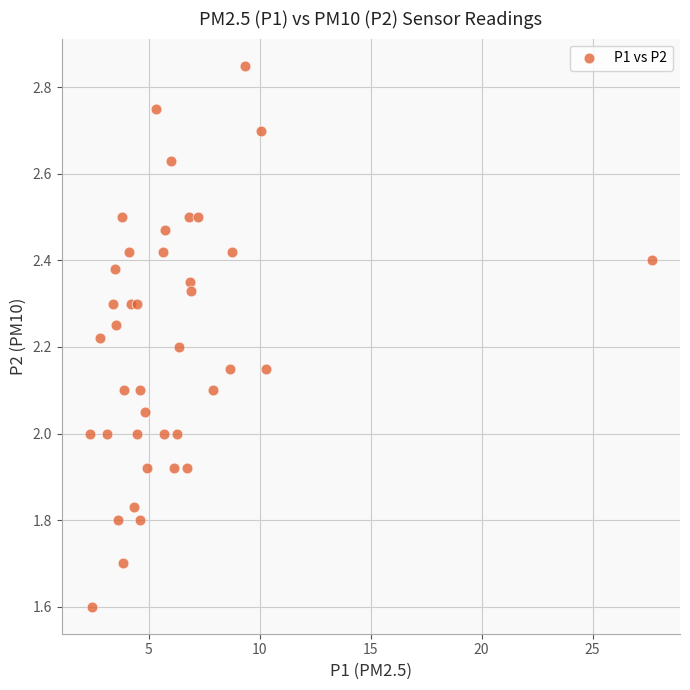

What is the range of X values (max minus min)?

25.3